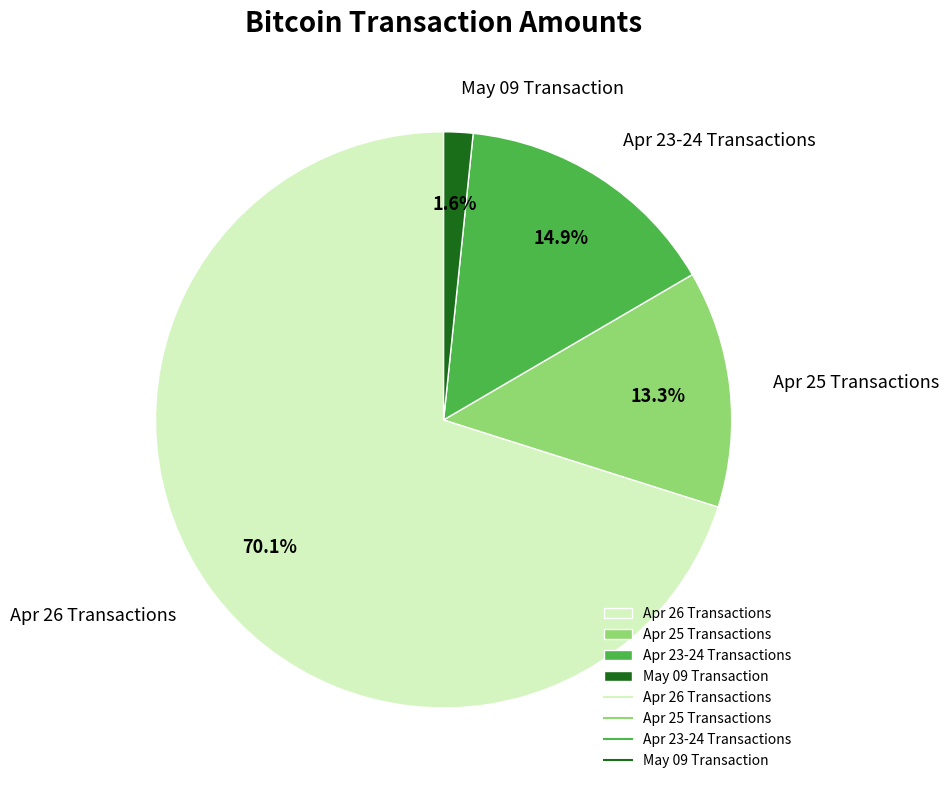

Which category has the smallest portion of the pie?

May 09 Transaction